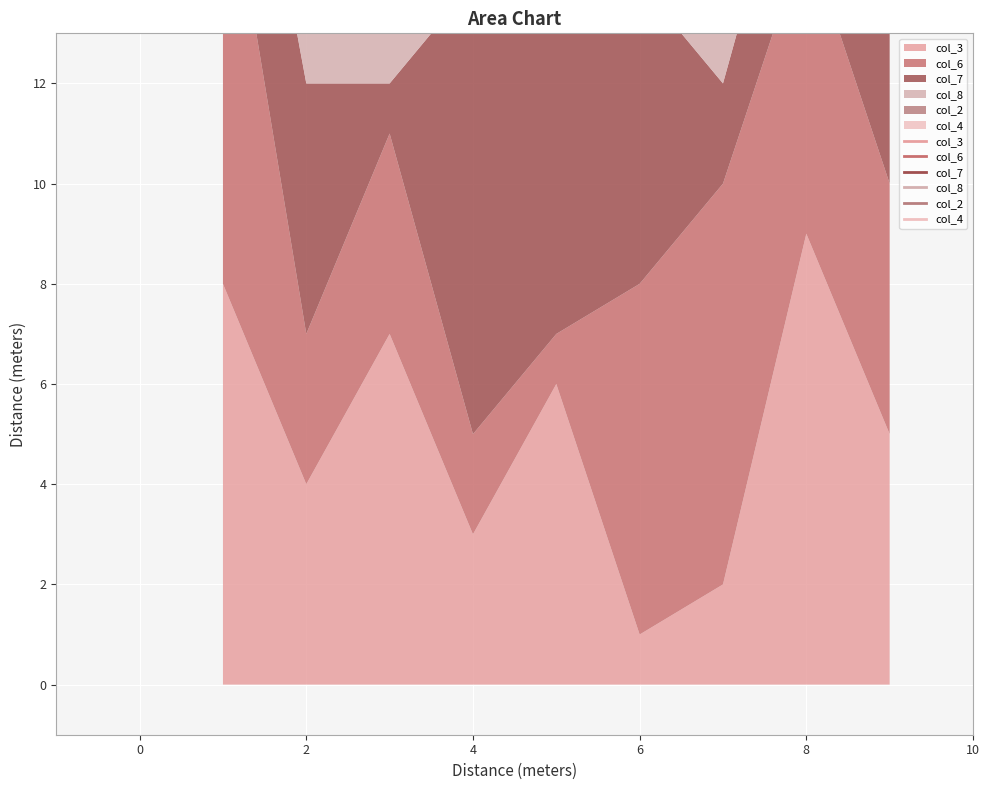

After their last crossing, which series has the higher values: col_6 or col_3?

col_3